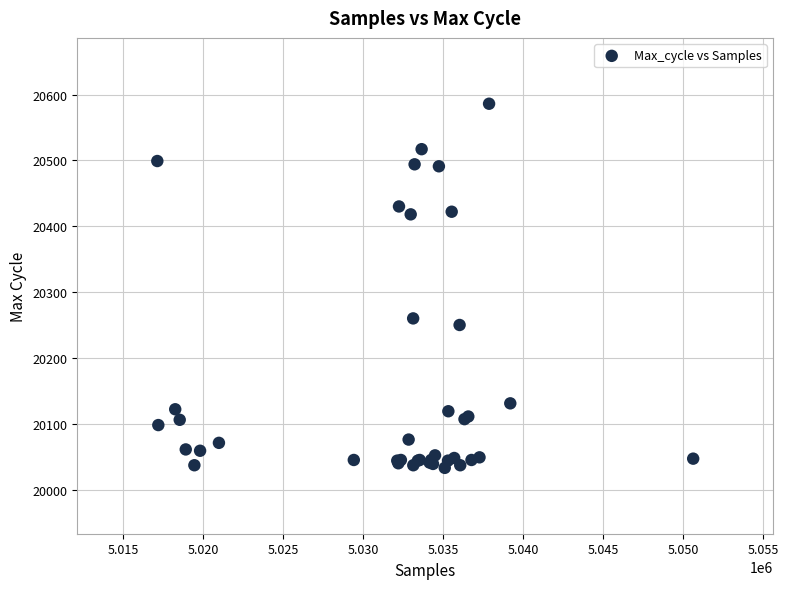

What Y value in the scatter plot is closest to 20309?

20260